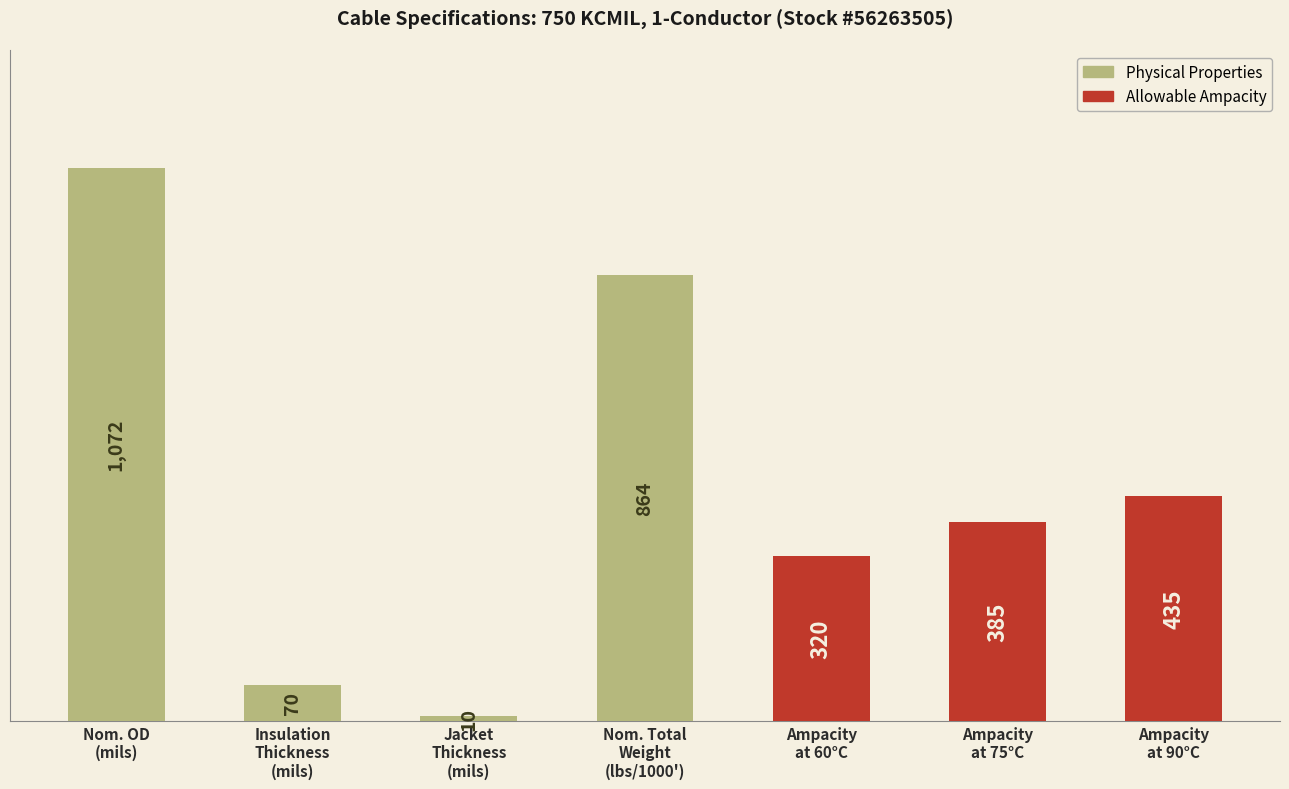

True or false: the data shows 626 at Nom. OD (mils).

False